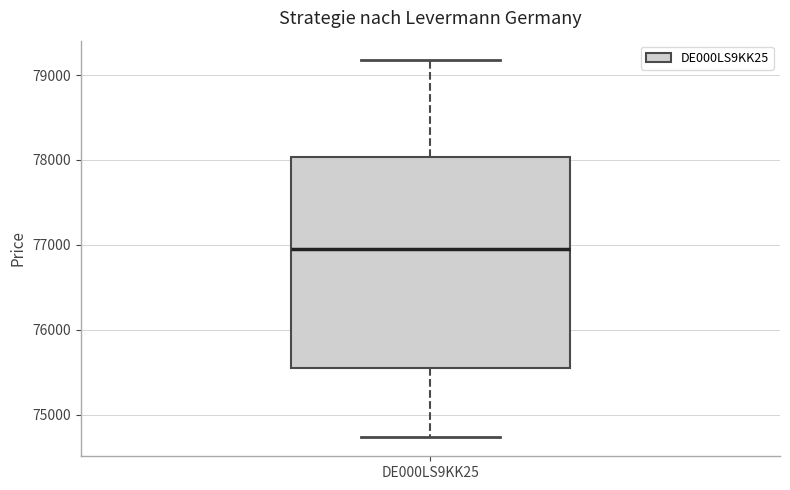

Read this box plot against the y-axis: the position of the median line, the range covered by the box, and the ends of both whiskers. The values are not printed on the chart, so give them approximately, as read against the axis.

median 76900, box 75600 to 78000, whiskers 74700 to 79200